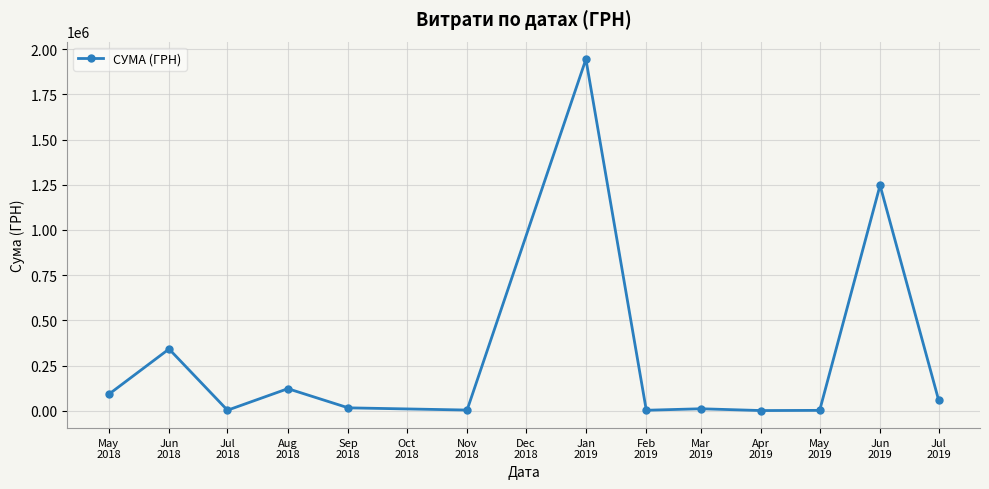

True or false: the data has more than 1 interior local peaks.

True